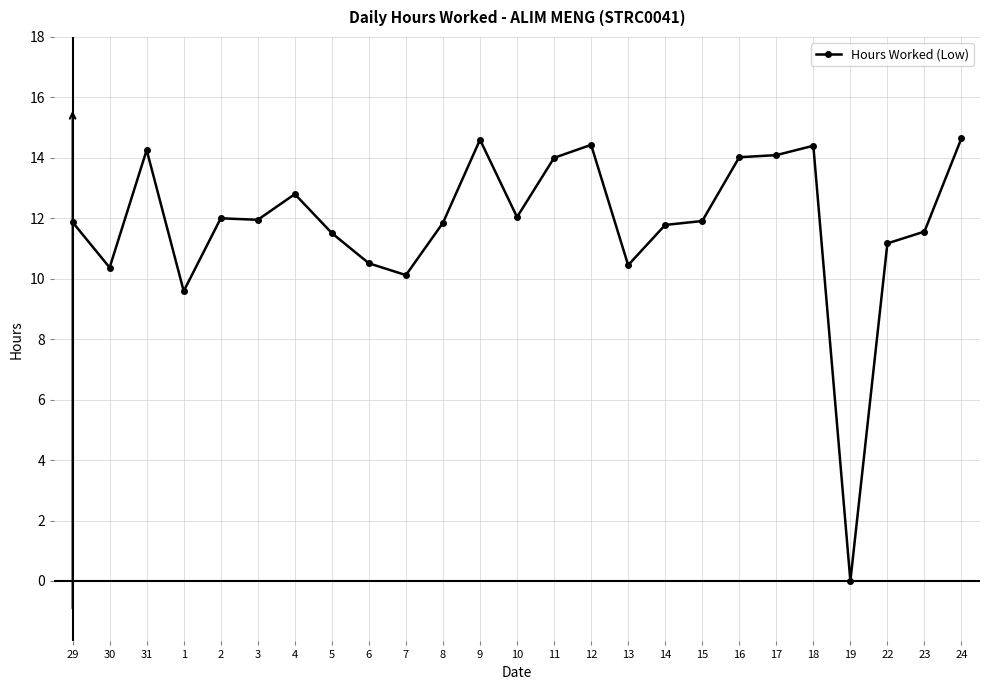

What is the ratio of the value at 31 to the value at 30?

1.4